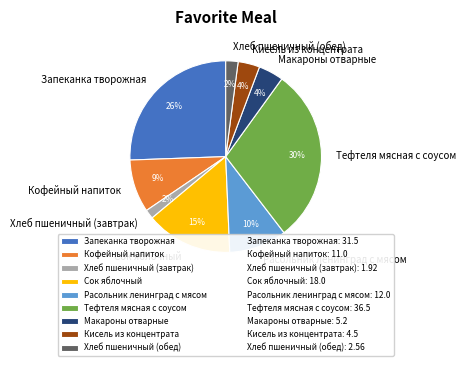

How many slices are in this pie chart?

9